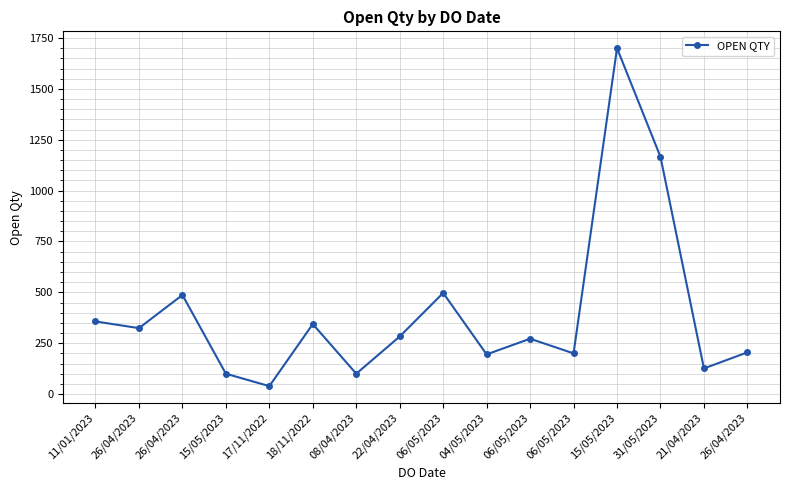

Is this an area chart (filled region under the line)?

No